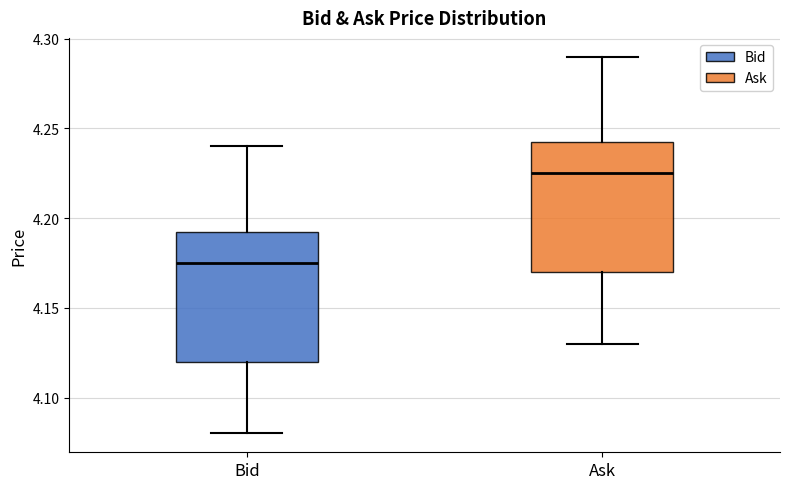

Where does the lower whisker of the box for Ask end on the y-axis? The values are not printed on the chart, so give them approximately, as read against the axis.

4.130